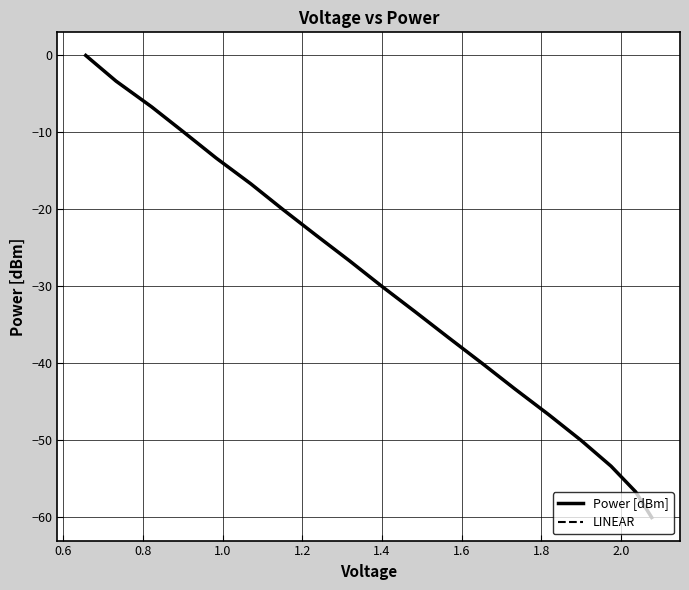

True or false: the data has more than 2 interior local peaks.

False